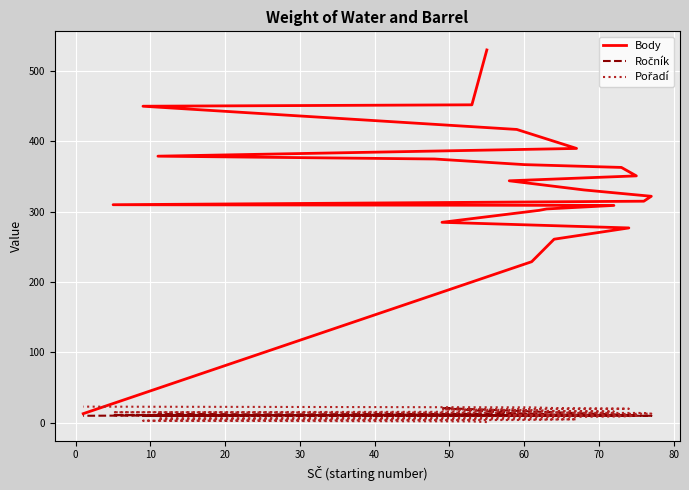

Rank the series by their maximum value, from highest to lowest.

Body, Pořadí, Ročník